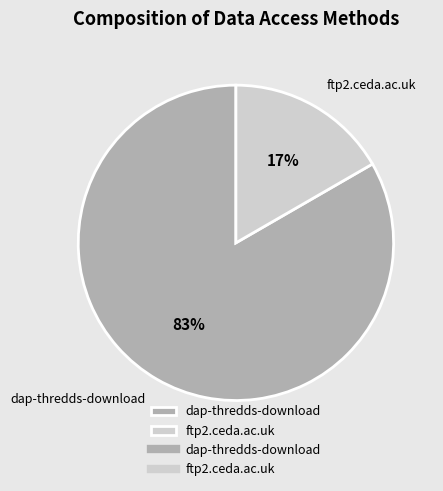

Between dap-thredds-download and ftp2.ceda.ac.uk, which is larger?

dap-thredds-download